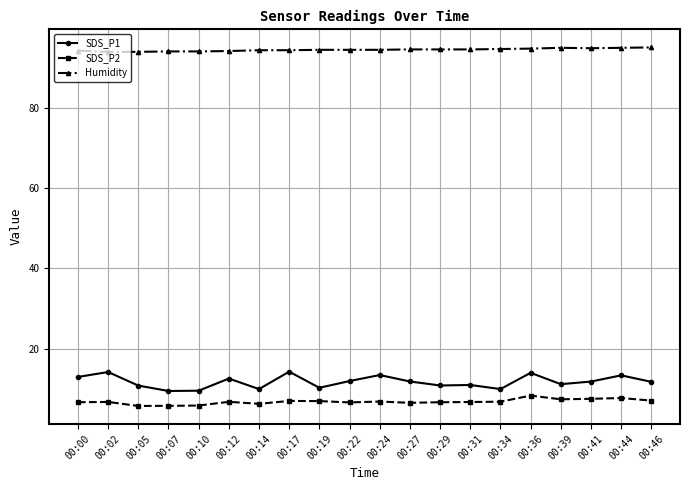

True or false: SDS_P1 has more than 2 interior local peaks.

True